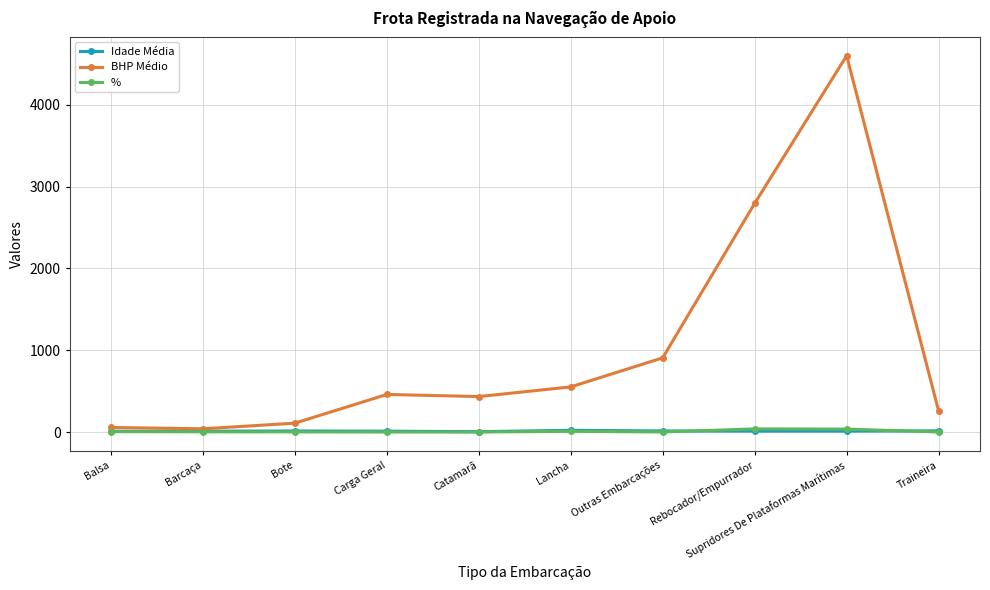

What is the sum of all % values?

98.6